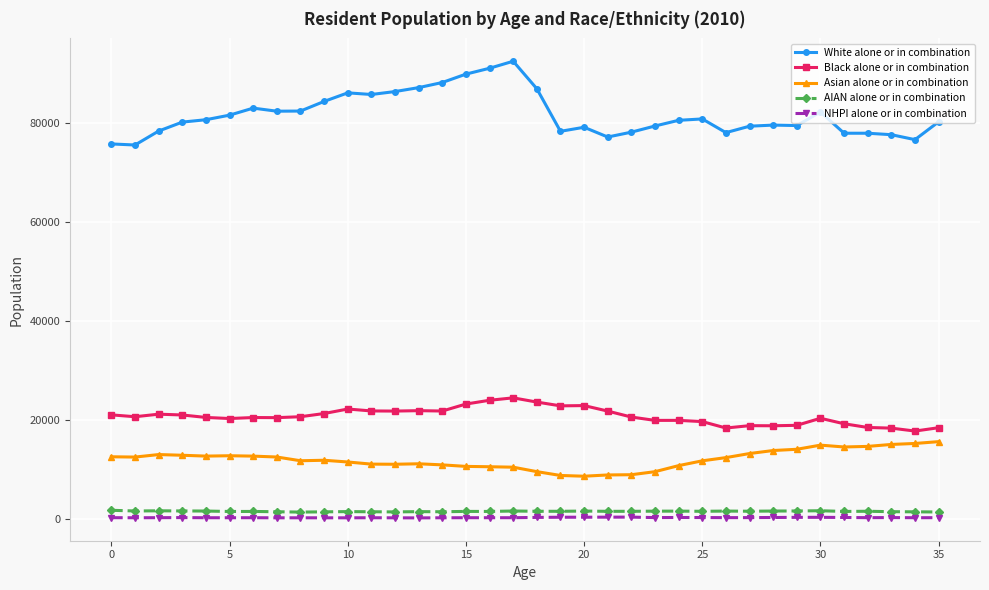

True or false: Black alone or in combination and AIAN alone or in combination cross at least once.

False